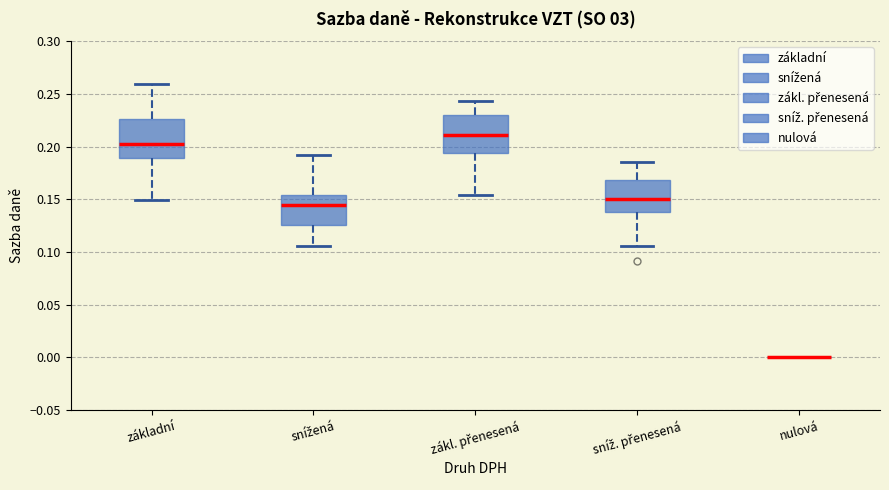

Reading left to right, read every box against the y-axis: the position of its median line, the range the box covers, and the ends of its whiskers. The values are not printed on the chart, so give them approximately, as read against the axis.

základní: median 0.205, box 0.190 to 0.225, whiskers 0.150 to 0.260
snížená: median 0.145, box 0.125 to 0.155, whiskers 0.105 to 0.190
zákl. přenesená: median 0.210, box 0.195 to 0.230, whiskers 0.155 to 0.245
sníž. přenesená: median 0.150, box 0.140 to 0.170, whiskers 0.105 to 0.185
nulová: box collapsed to a line at 0.000, whiskers 0.000 to 0.000